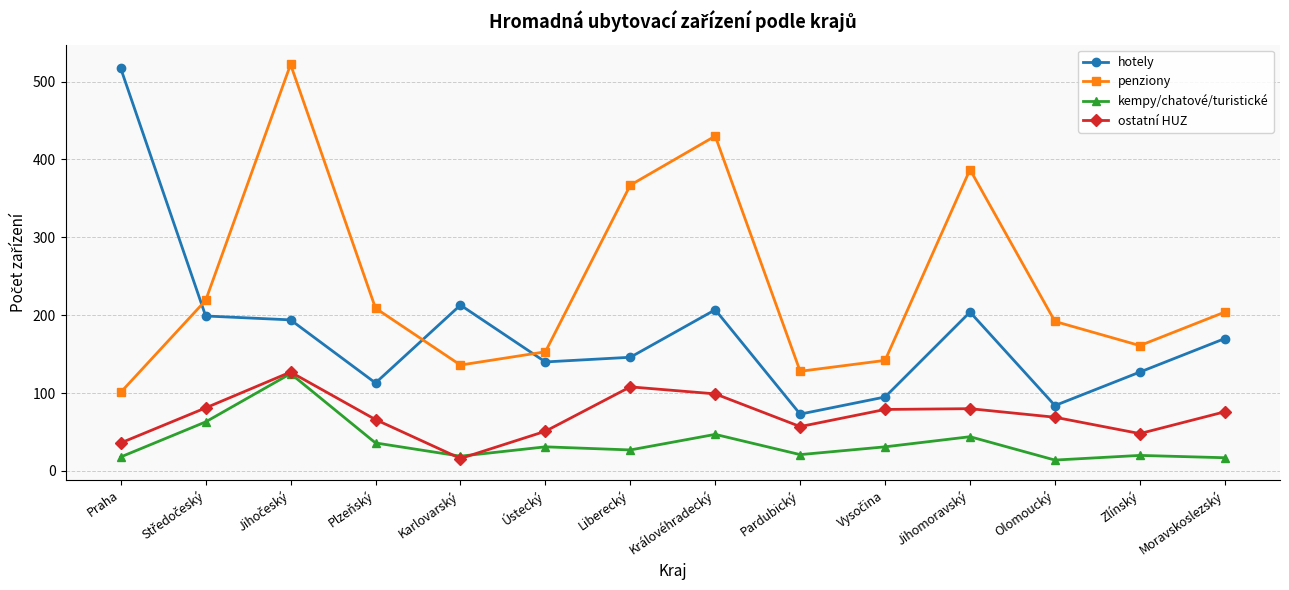

Where is the first local minimum for hotely?

Plzeňský